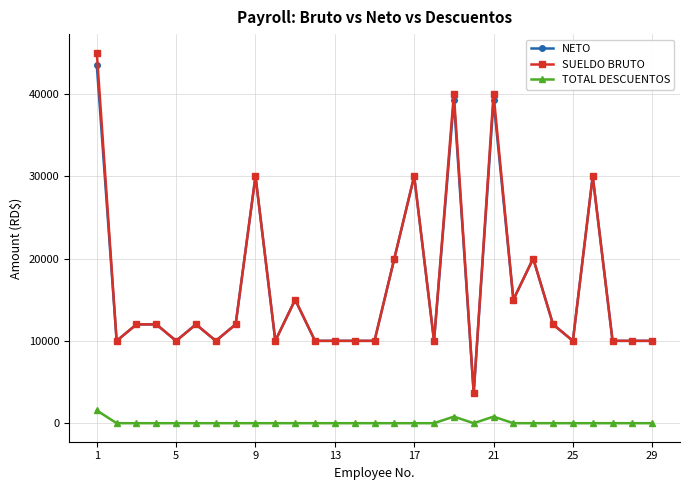

How many data points does each series have?

29